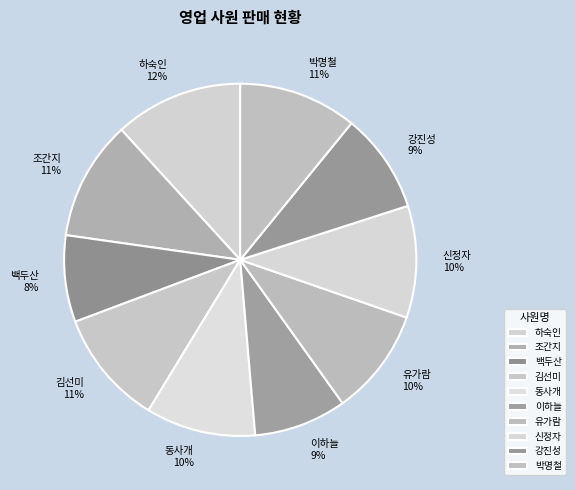

What is the smallest slice in the pie chart?

백두산